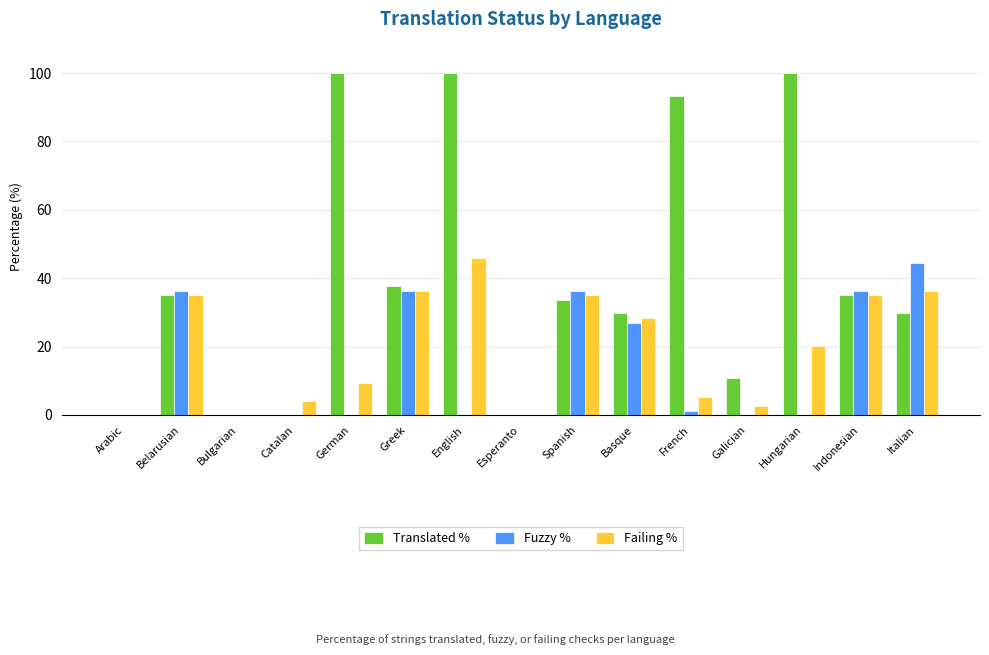

The value of Translated % at German is 100.0. True or false?

True